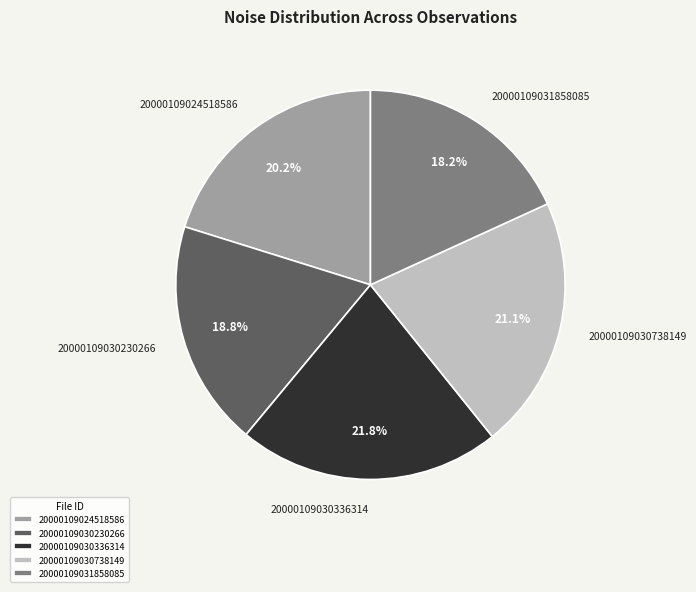

What portion of the pie excludes 20000109024518586?

79.8%